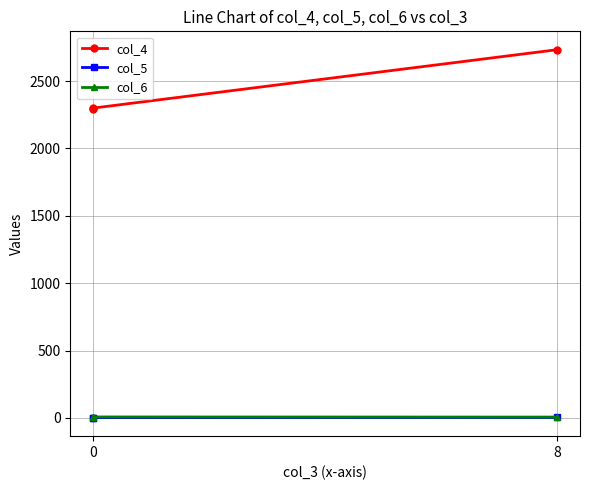

How many data points in col_5 are above 2?

1